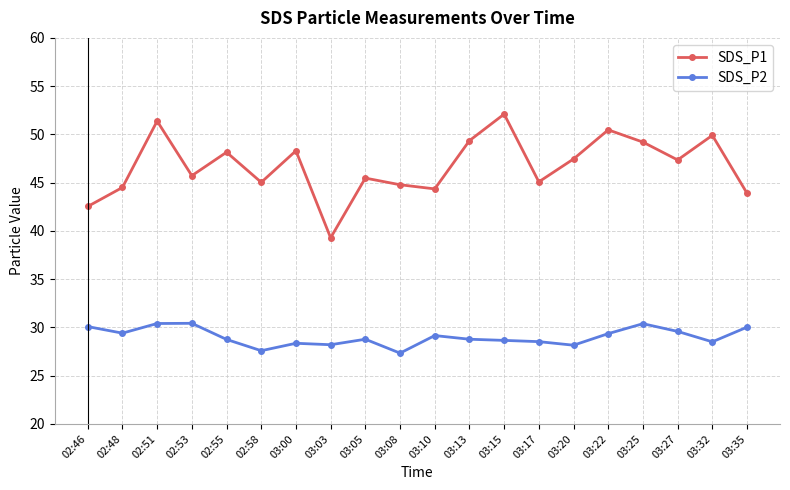

True or false: SDS_P2 and SDS_P1 intersect in this chart.

False